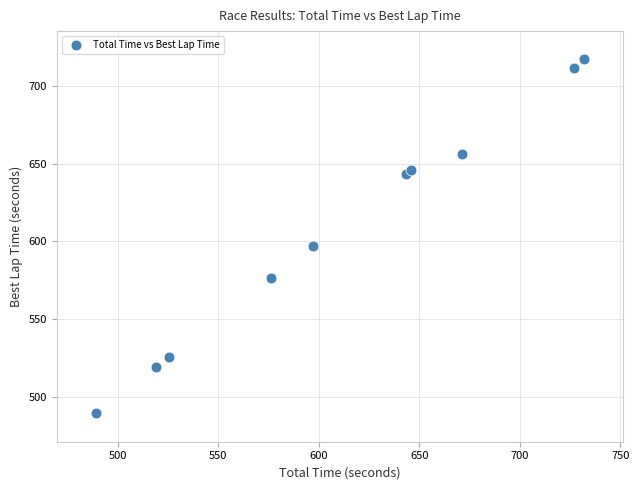

What Y value in the scatter plot is closest to 603?

596.9